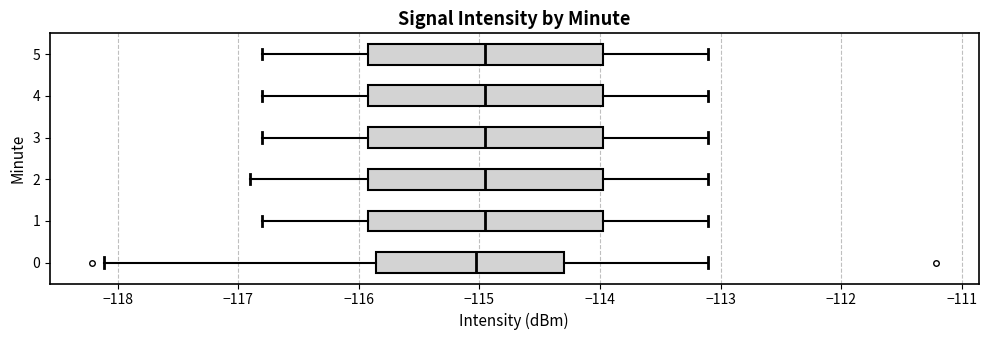

Reading bottom to top, transcribe this box plot: for each box, give where its median line is, the range the box spans, and where its two whiskers end, as read against the x-axis. The values are not printed on the chart, so give them approximately, as read against the axis.

0: median -115.0, box -115.9 to -114.3, whiskers -118.1 to -113.1
1: median -114.9, box -115.9 to -114.0, whiskers -116.8 to -113.1
2: median -114.9, box -115.9 to -114.0, whiskers -116.9 to -113.1
3: median -114.9, box -115.9 to -114.0, whiskers -116.8 to -113.1
4: median -114.9, box -115.9 to -114.0, whiskers -116.8 to -113.1
5: median -114.9, box -115.9 to -114.0, whiskers -116.8 to -113.1